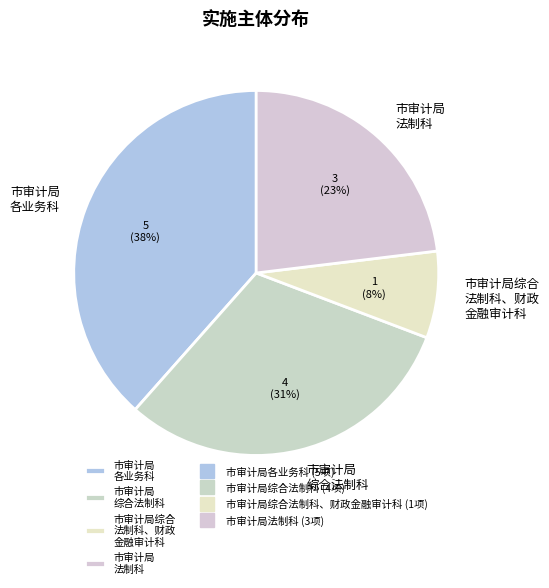

How many slices are in this pie chart?

4